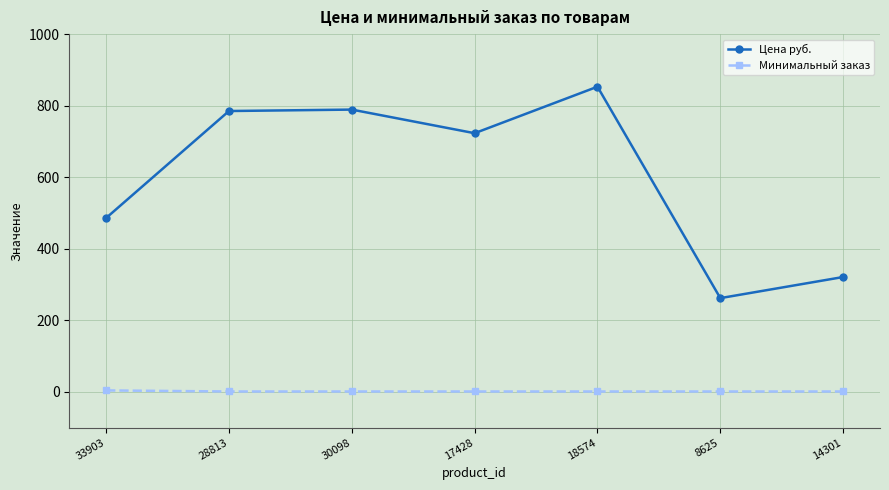

What is the label of the 4th point from the right?

17428